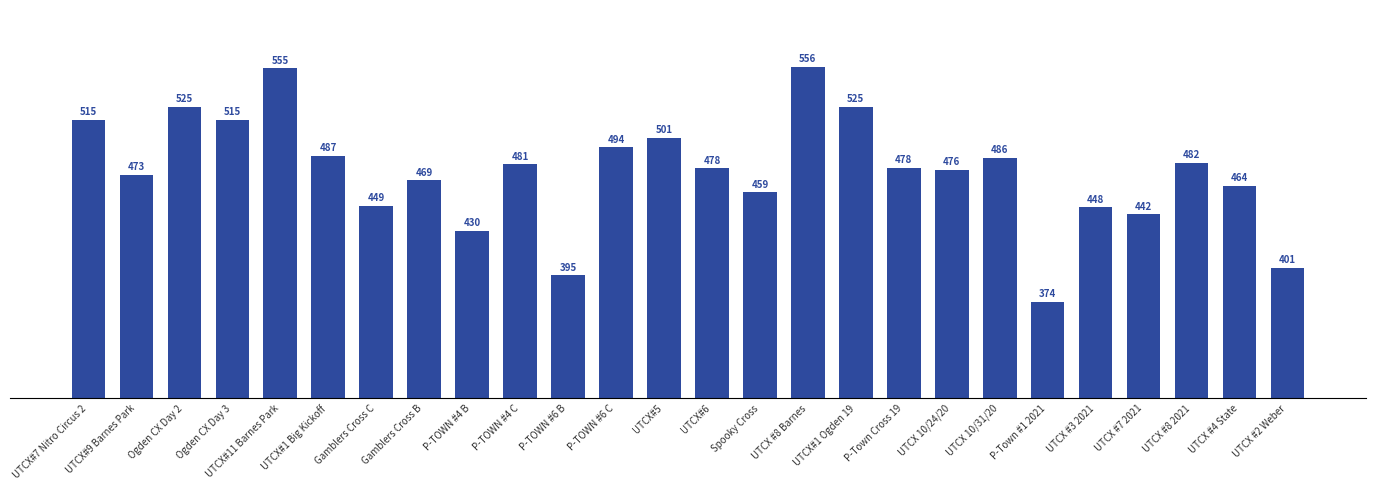

Which category has the highest value across all series?

UTCX #8 Barnes